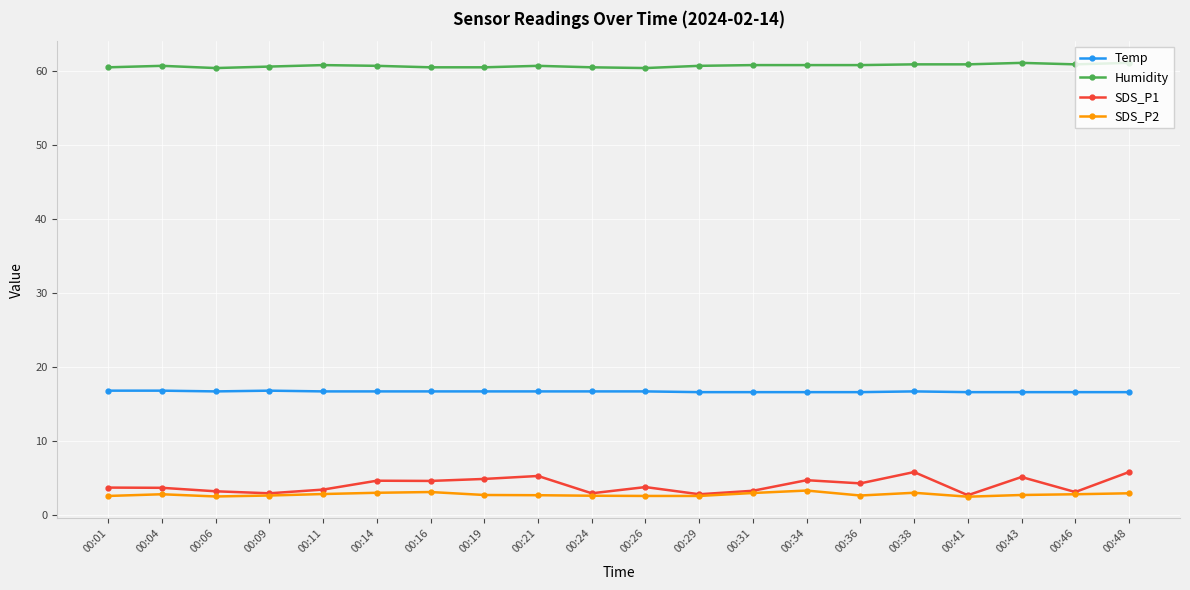

What is the spread (max minus min) of values at 00:43?

58.4